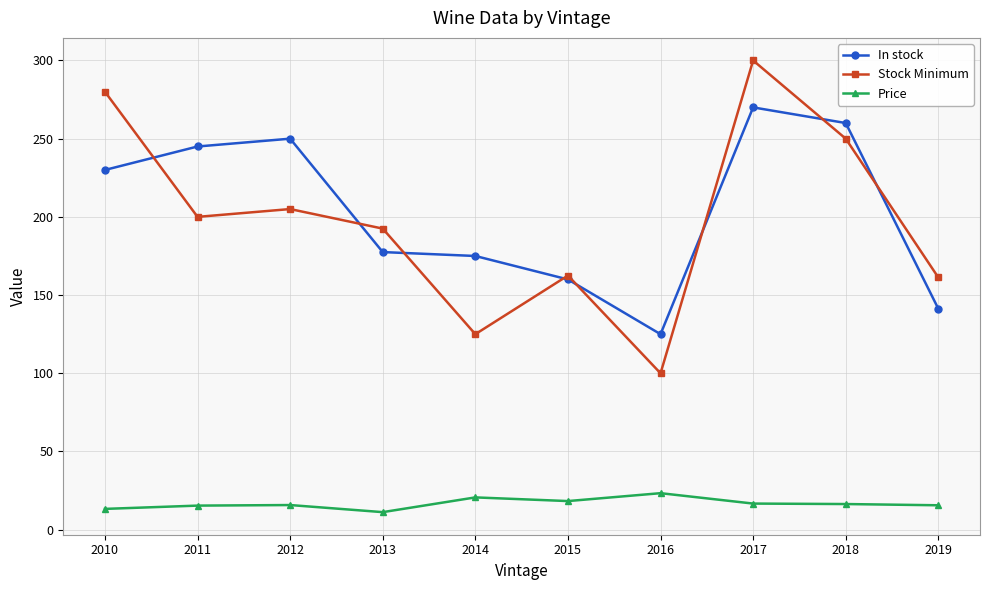

At which category is the sum across all series the highest?

2017